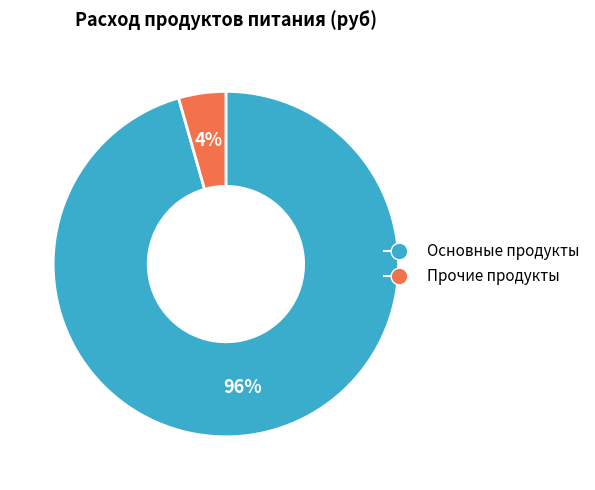

Is there a majority slice in this chart?

Yes